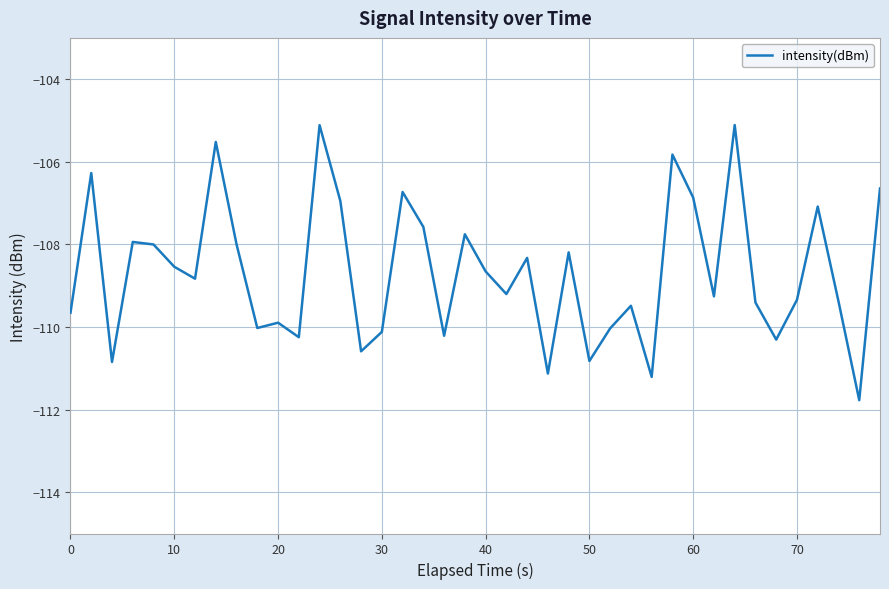

What is the maximum value shown in the chart?

-105.1